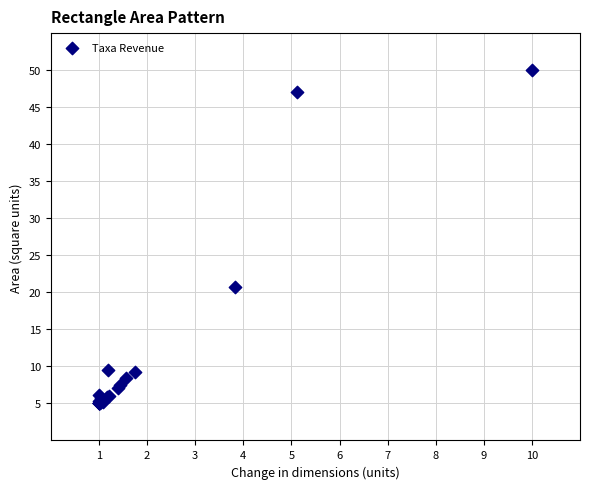

What Y value in the scatter plot is closest to 27?

20.7